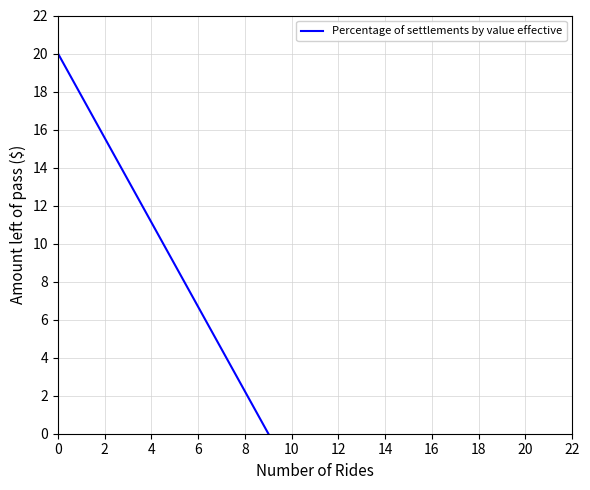

What is the sum of all values?

20